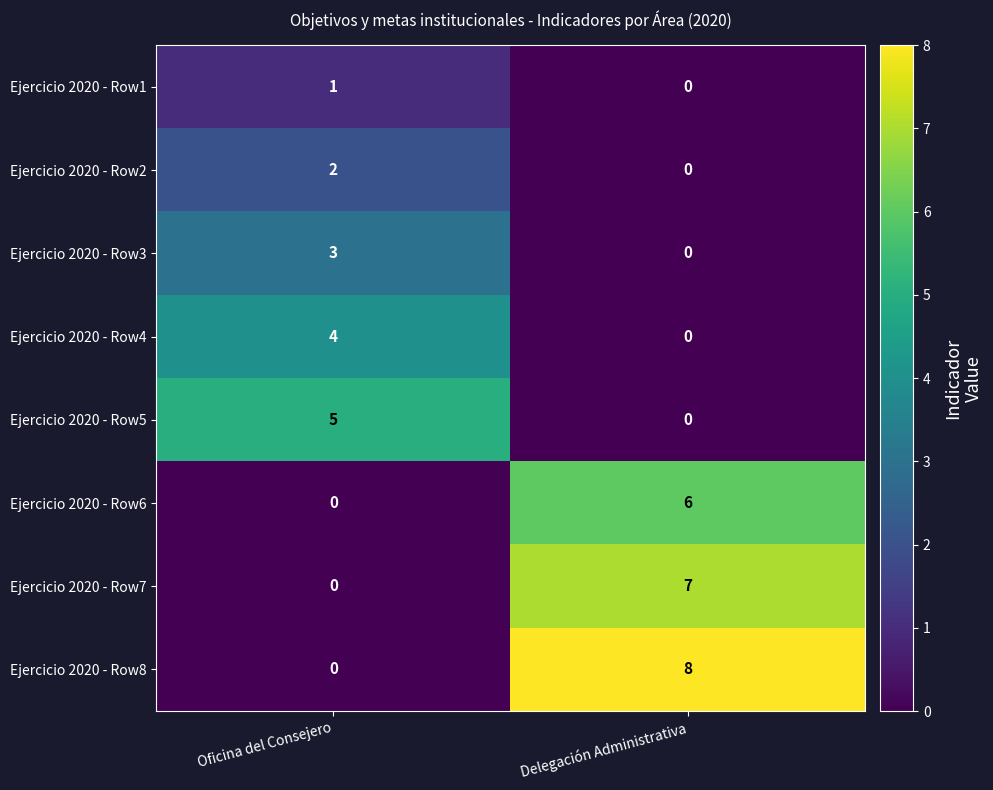

What is the total value across all series at Oficina del Consejero?

15